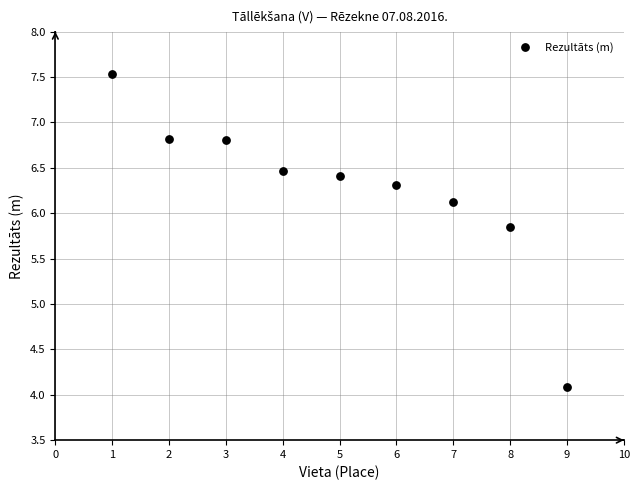

What is the range of X values (max minus min)?

8.0